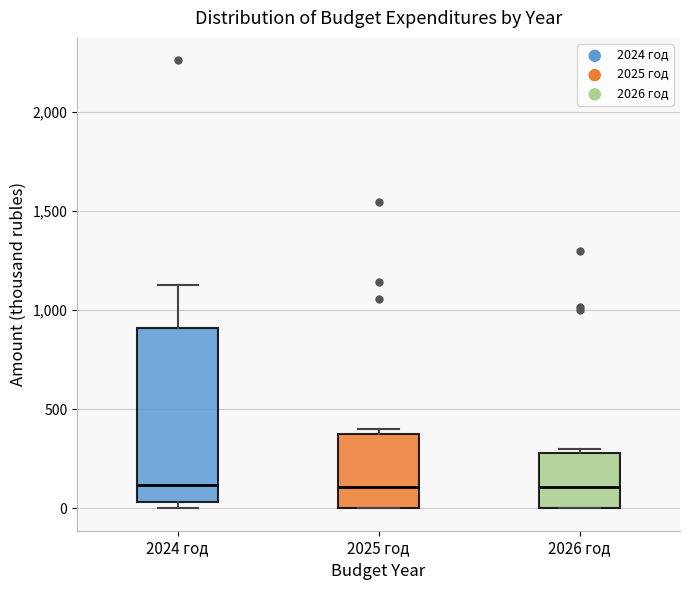

Comparing the boxes themselves (not the whiskers), which one is the tallest?

2024 год